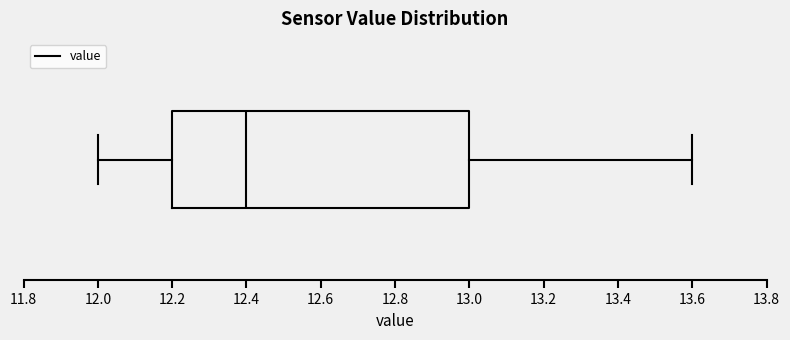

Read this box plot against the x-axis: the position of the median line, the range covered by the box, and the ends of both whiskers. The values are not printed on the chart, so give them approximately, as read against the axis.

median 12.4, box 12.2 to 13.0, whiskers 12.0 to 13.6